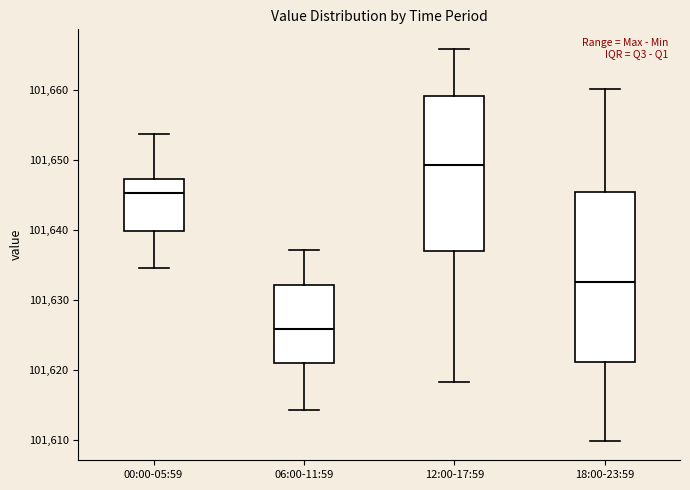

Which box is the tallest, from its lower edge to its upper edge?

18:00-23:59